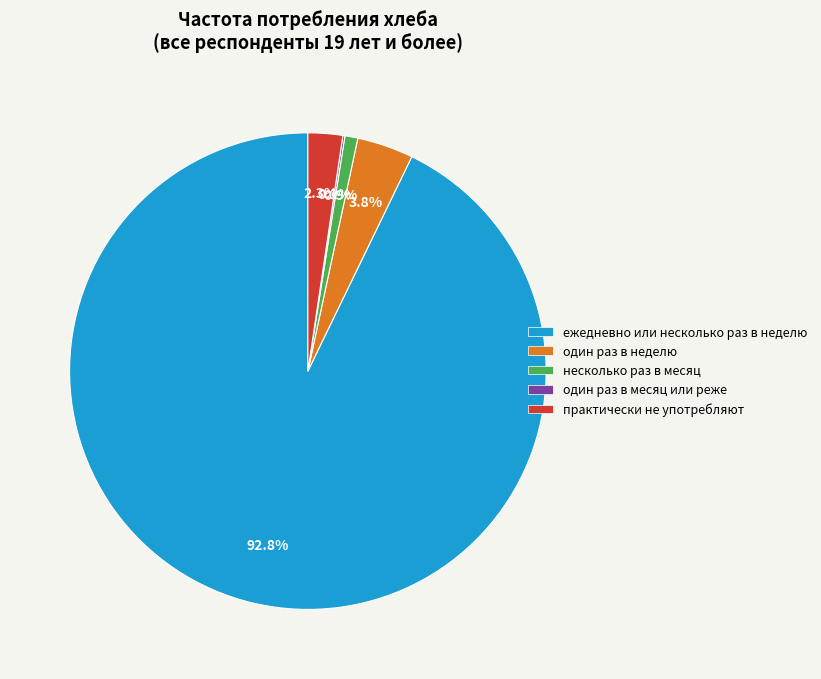

How much of the chart is everything except практически не употребляют?

97.7%